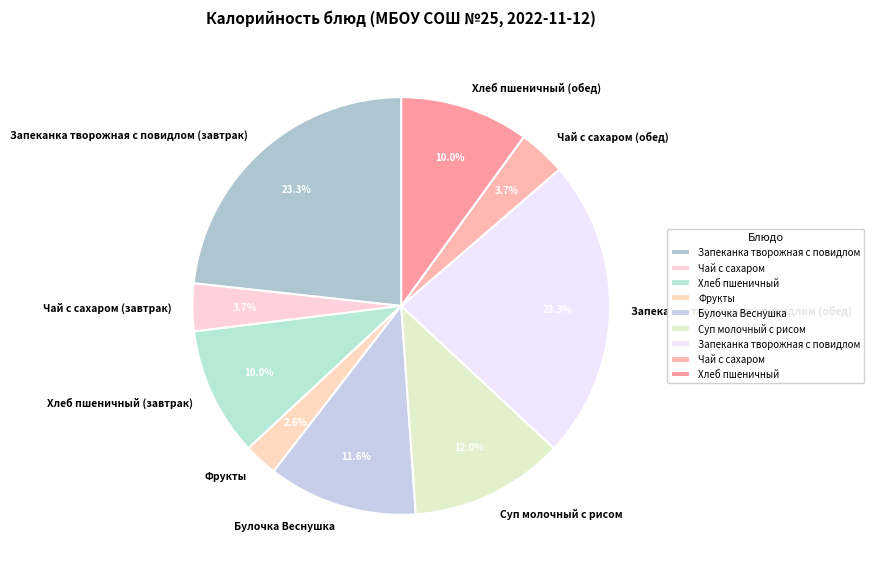

What portion of the pie excludes Чай с сахаром (обед)?

96.3%